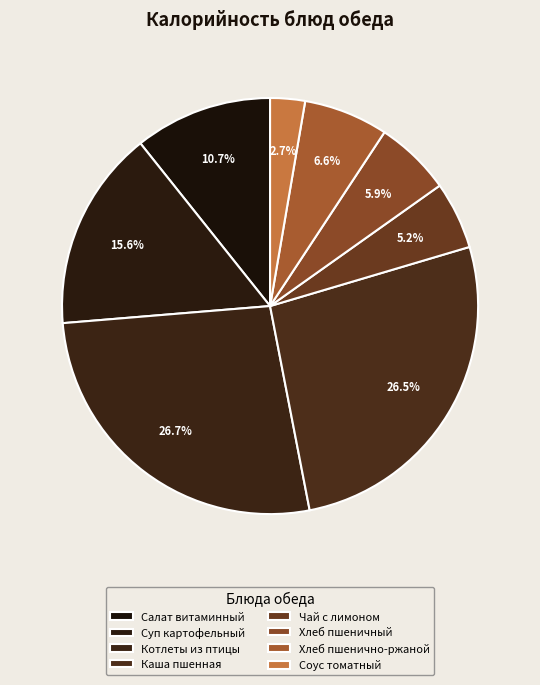

What is the ratio of the value at Хлеб пшенично-ржаной to the value at Чай с лимоном?

1.3